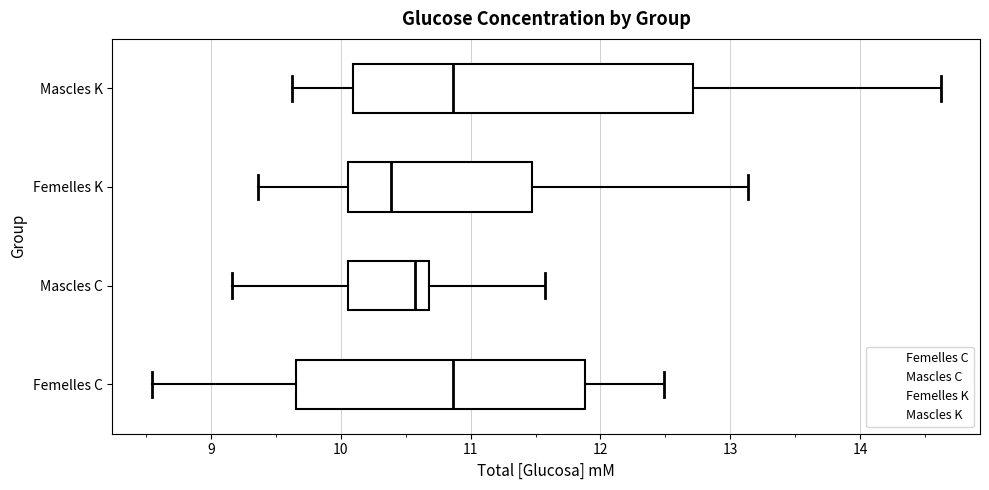

Reading bottom to top, read every box against the x-axis: the position of its median line, the range the box covers, and the ends of its whiskers. The values are not printed on the chart, so give them approximately, as read against the axis.

Femelles C: median 10.9, box 9.7 to 11.9, whiskers 8.5 to 12.5
Mascles C: median 10.6, box 10.1 to 10.7, whiskers 9.2 to 11.6
Femelles K: median 10.4, box 10.1 to 11.5, whiskers 9.4 to 13.1
Mascles K: median 10.9, box 10.1 to 12.7, whiskers 9.6 to 14.6